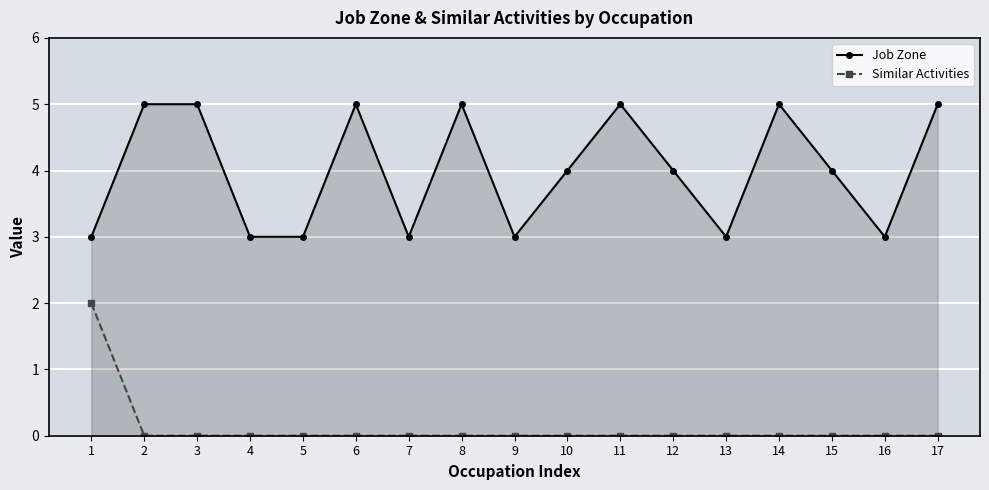

What is the difference between the highest and lowest values at 5?

3